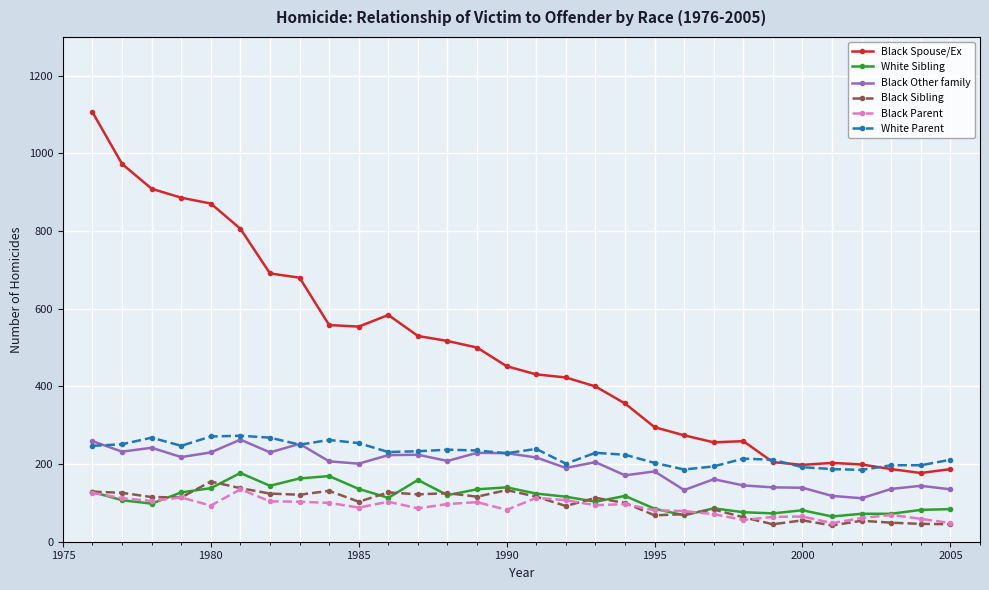

True or false: Black Other family has more than 0 interior local peaks.

True